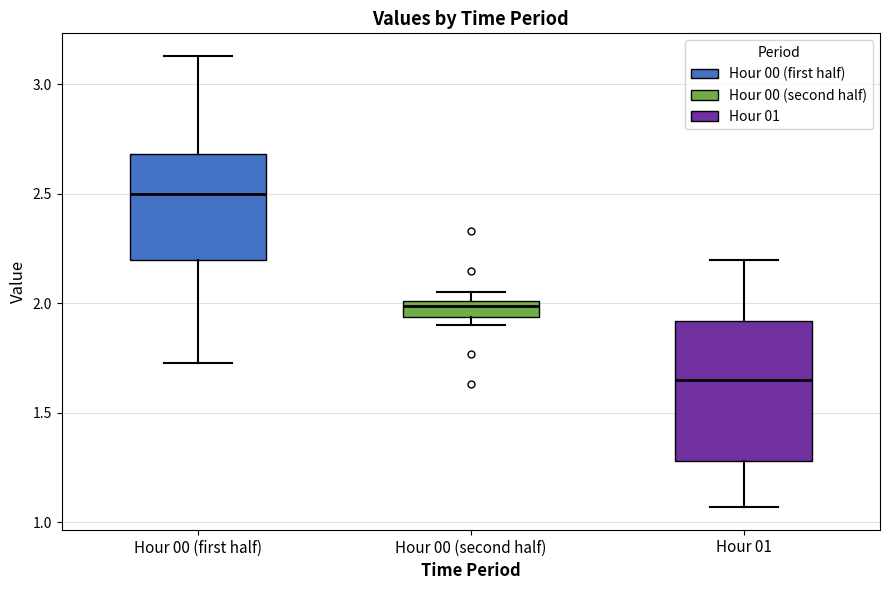

Where is the upper edge of the box for Hour 00 (first half) on the y-axis? The values are not printed on the chart, so give them approximately, as read against the axis.

2.70